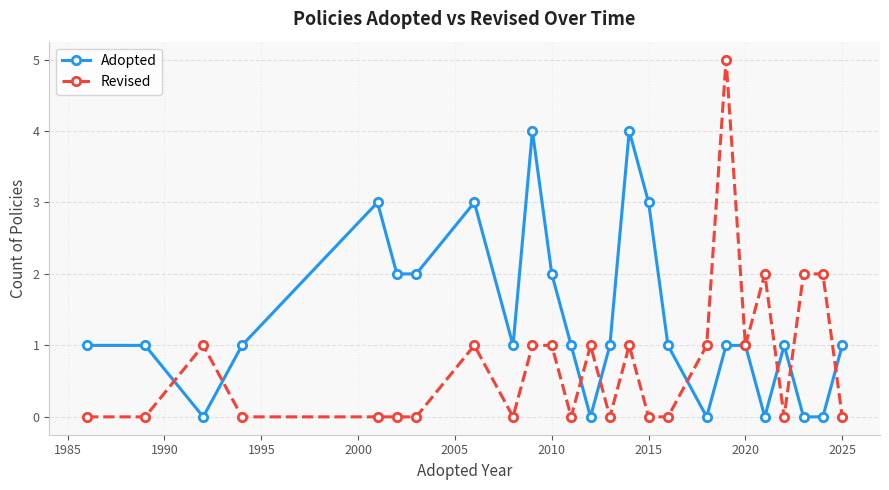

What is the value of the Adopted point at the 25th from the left?

1